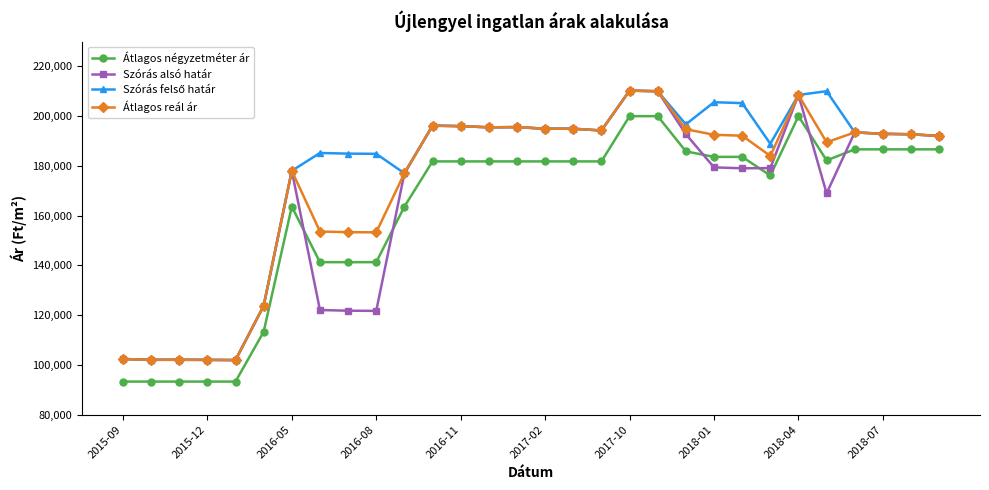

What is the maximum value for Átlagos reál ár?

210264